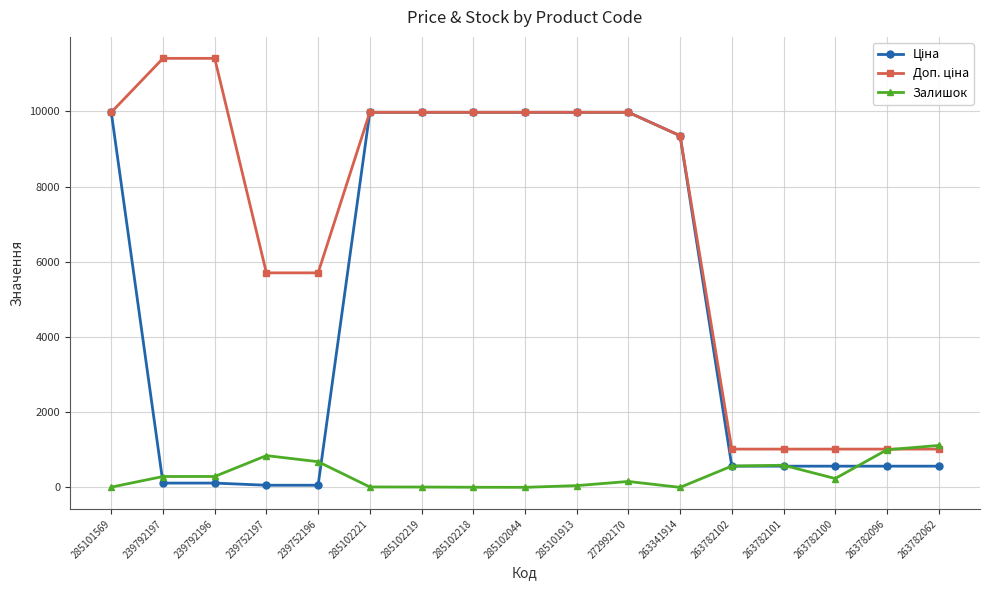

What position from the left is 263782096?

16